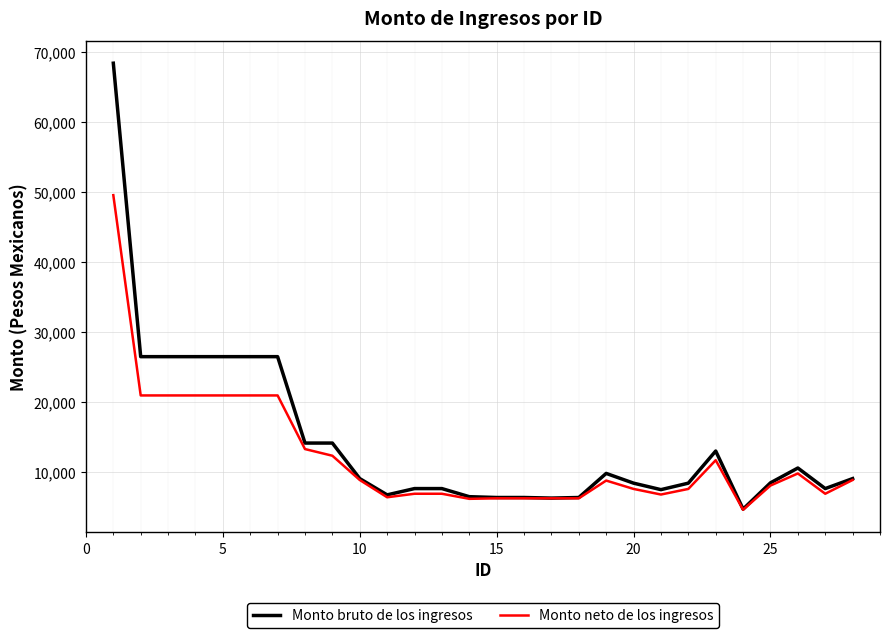

Rank the series by their maximum value, from highest to lowest.

Monto bruto de los ingresos, Monto neto de los ingresos